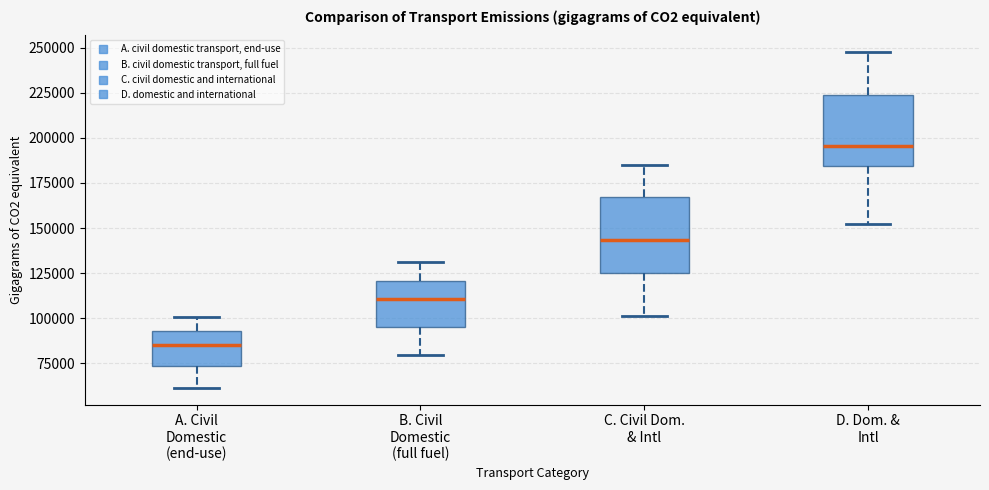

Which box has the lowest median line?

A. Civil Domestic (end-use)